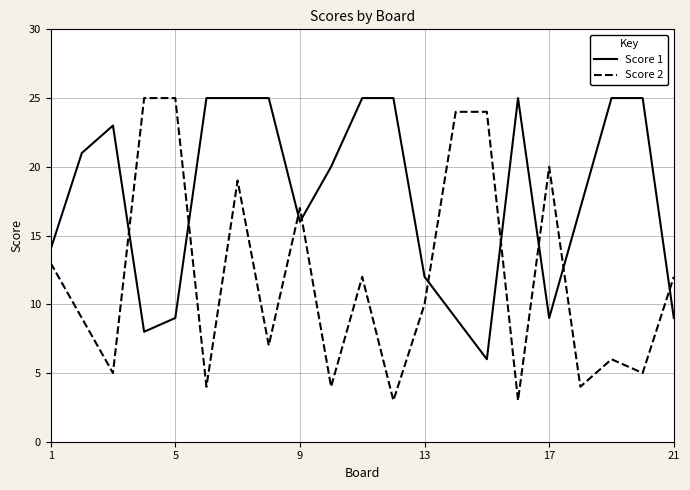

Which series has the widest spread of values?

Score 2